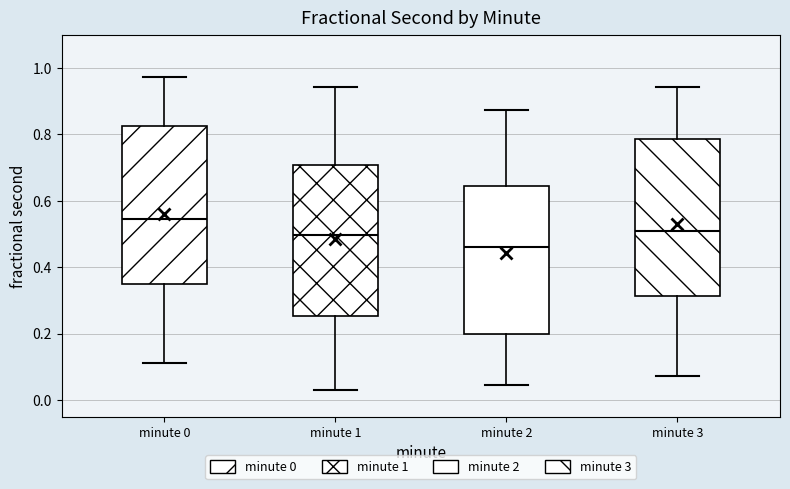

Reading left to right, read every box against the y-axis: the position of its median line, the range the box covers, and the ends of its whiskers. The values are not printed on the chart, so give them approximately, as read against the axis.

minute 0: median 0.54, box 0.34 to 0.82, whiskers 0.12 to 0.98
minute 1: median 0.50, box 0.26 to 0.70, whiskers 0.02 to 0.94
minute 2: median 0.46, box 0.20 to 0.64, whiskers 0.04 to 0.88
minute 3: median 0.52, box 0.32 to 0.78, whiskers 0.08 to 0.94